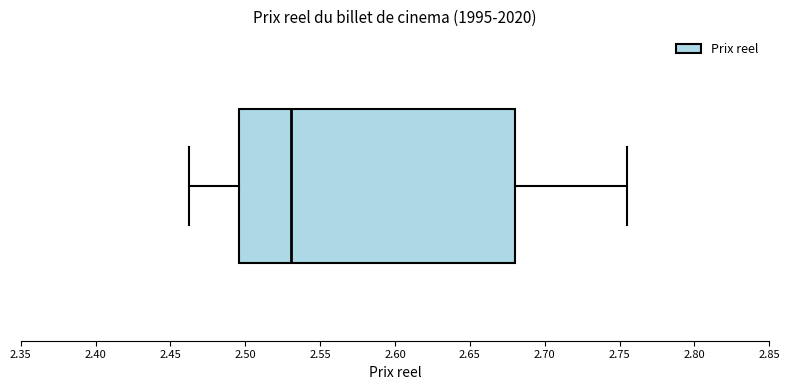

Transcribe this box plot: give where the median line is, the range the box spans, and where the two whiskers end, as read against the x-axis. The values are not printed on the chart, so give them approximately, as read against the axis.

median 2.530, box 2.495 to 2.680, whiskers 2.460 to 2.755